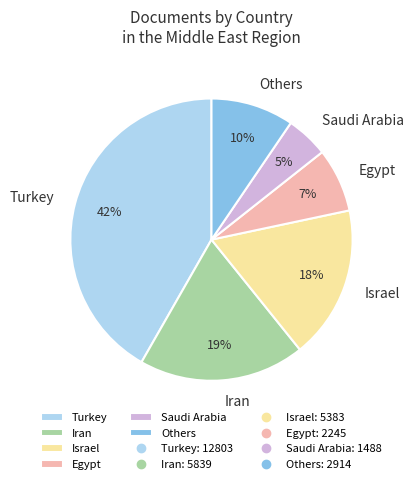

How many segments does this pie chart have?

6